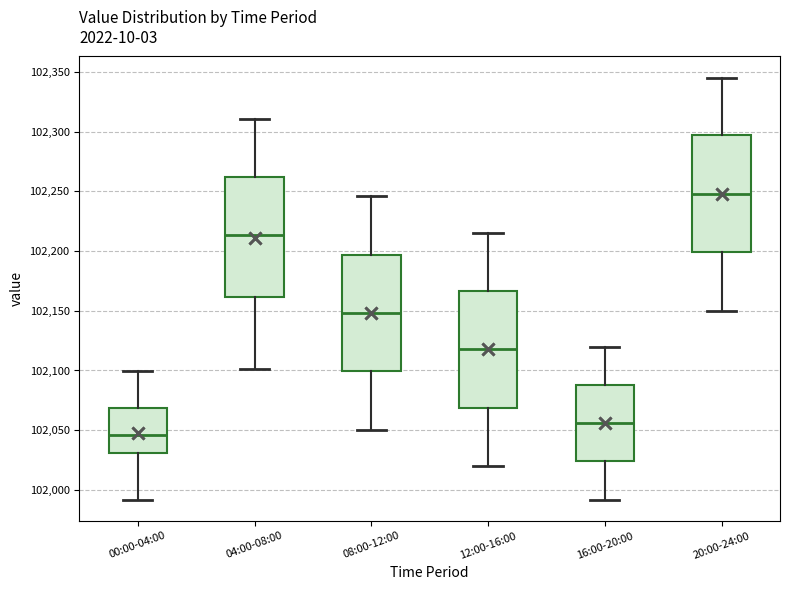

Where does the lower whisker of the box for 16:00-20:00 end on the y-axis? The values are not printed on the chart, so give them approximately, as read against the axis.

101990